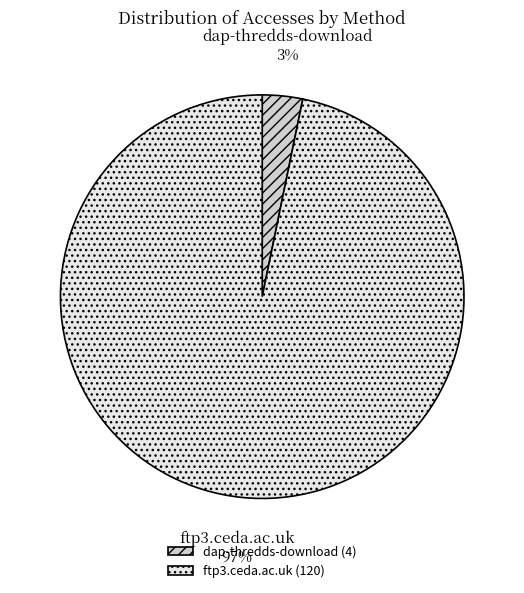

Is it true that ftp3.ceda.ac.uk is 97% of the pie?

True